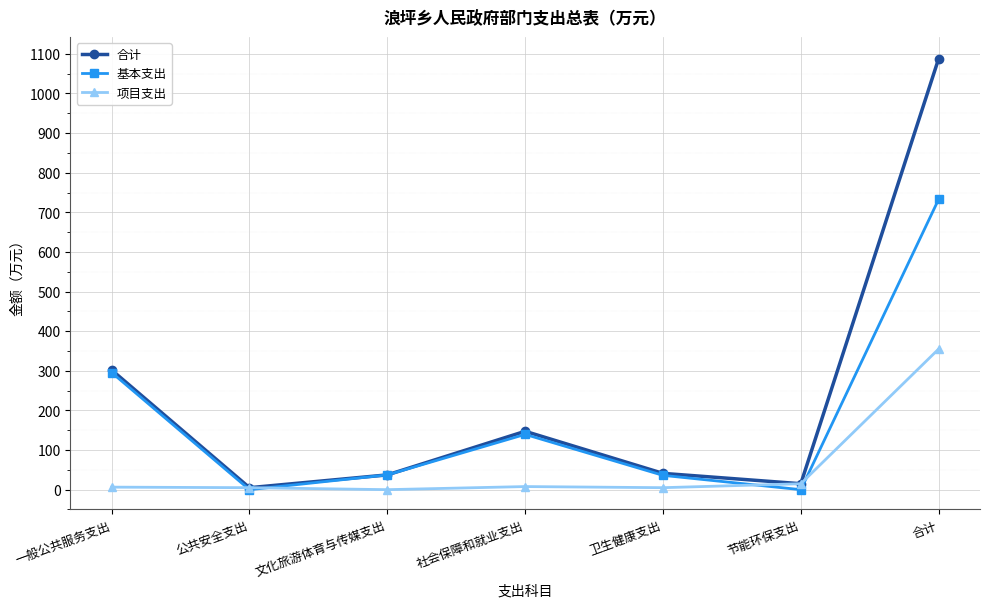

Which series has the largest range (max minus min)?

合计